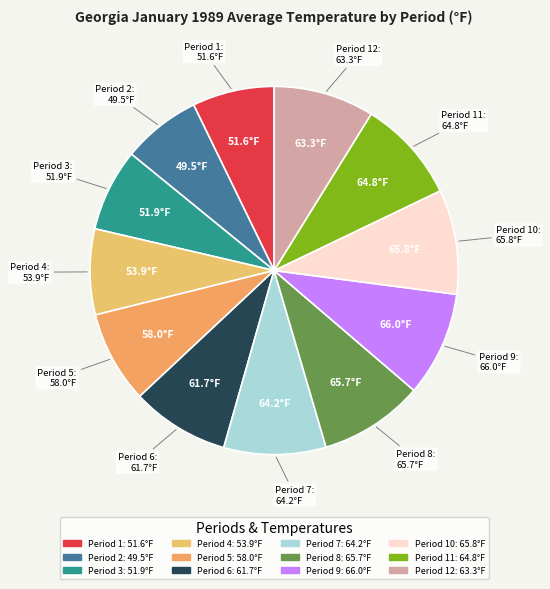

How many slices are in this pie chart?

12